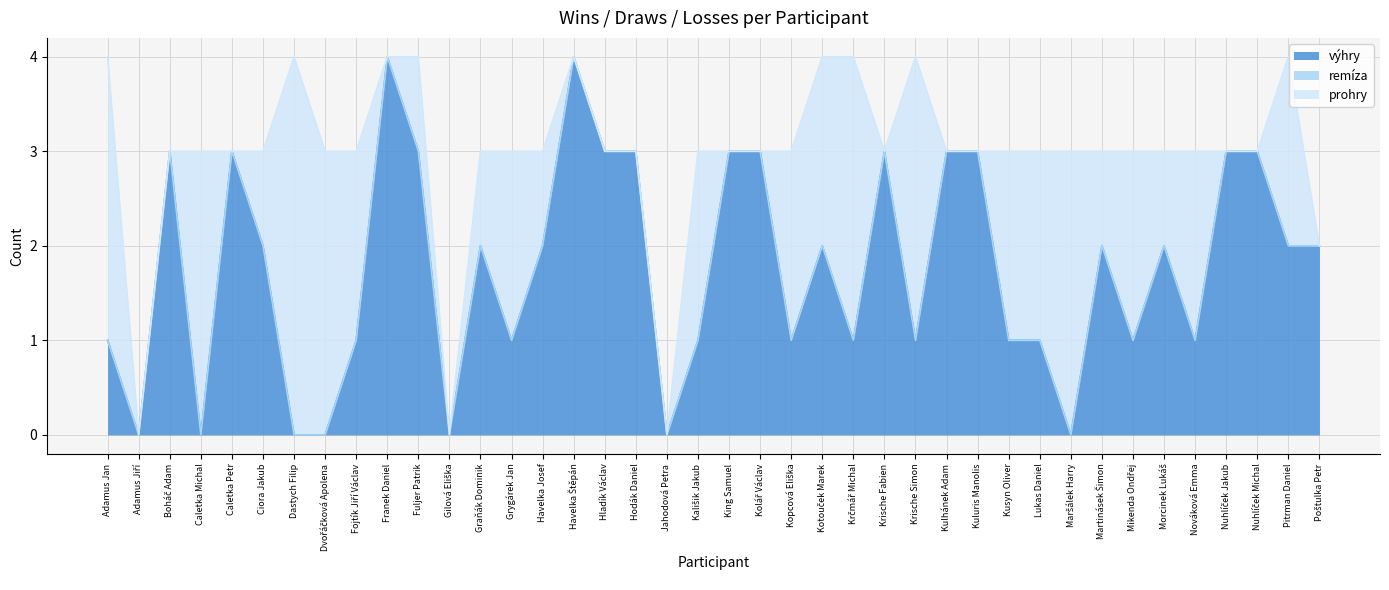

Which label corresponds to the largest value in the chart?

Franek Daniel